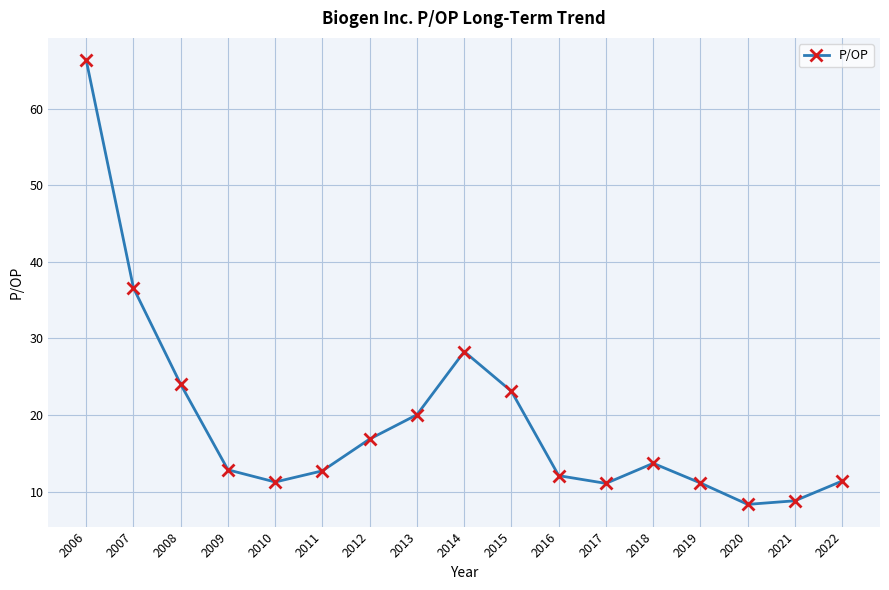

How many points are lower than both their immediate neighbors (excluding endpoints)?

3